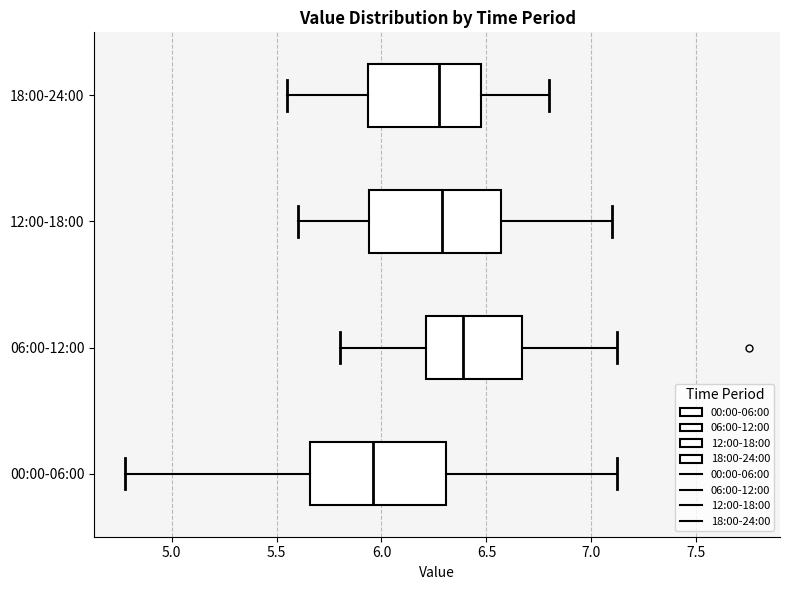

Where does the left whisker of the box for 06:00-12:00 end on the x-axis? The values are not printed on the chart, so give them approximately, as read against the axis.

5.80